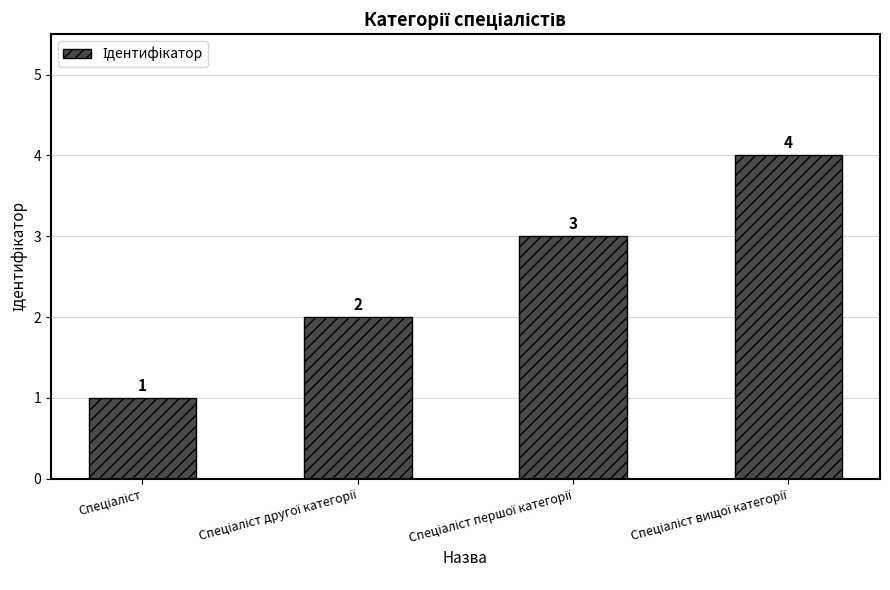

What is the value of the 3rd bar from the left?

3